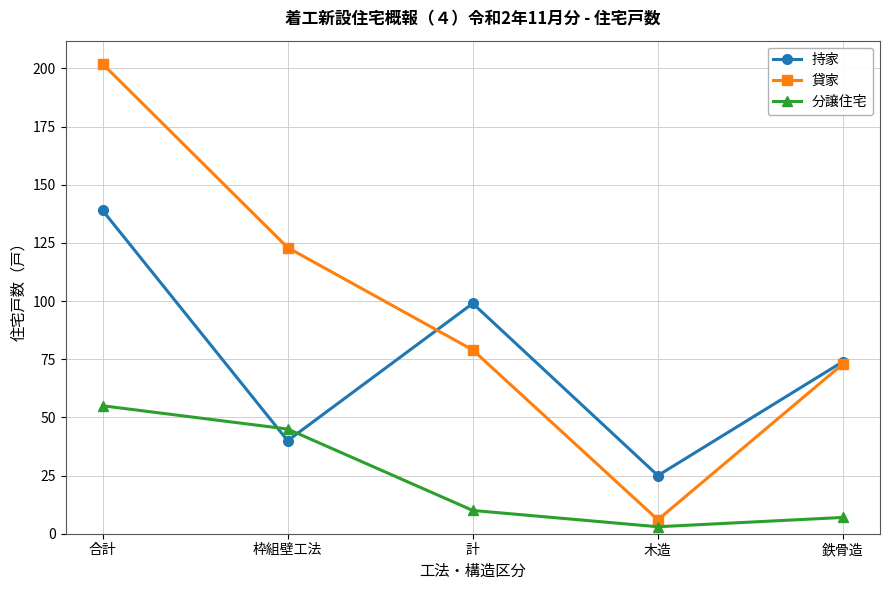

What is the highest value of the 持家 series?

139